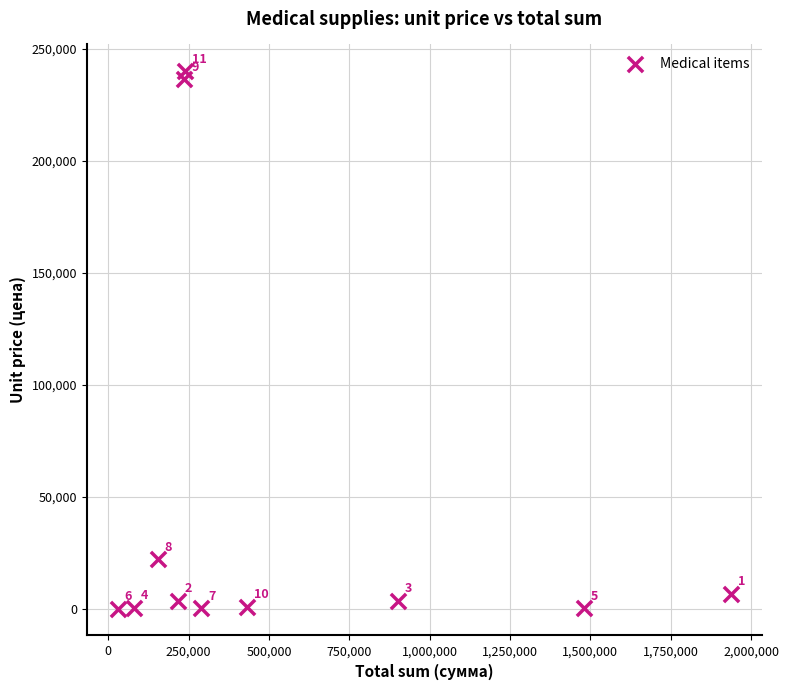

What is the average X value?

544899.8